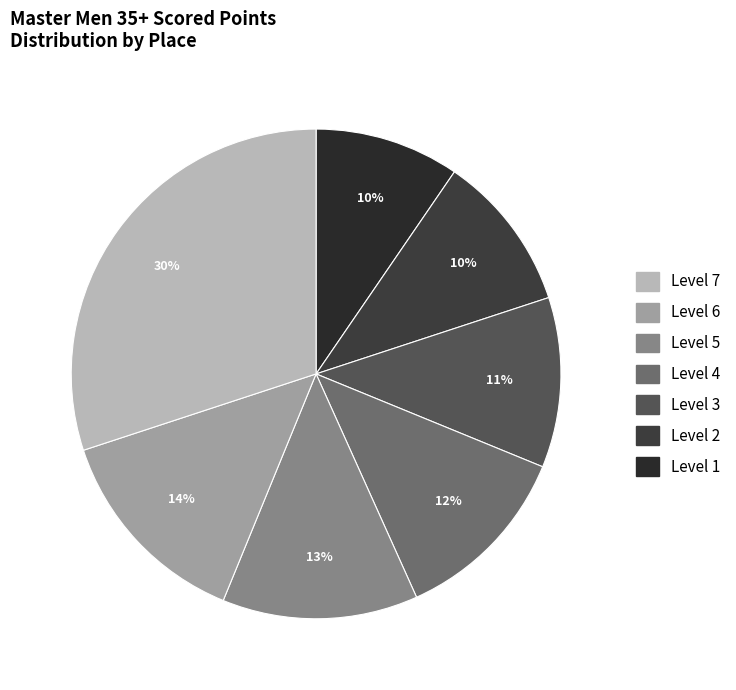

Count the number of slices in the pie.

7